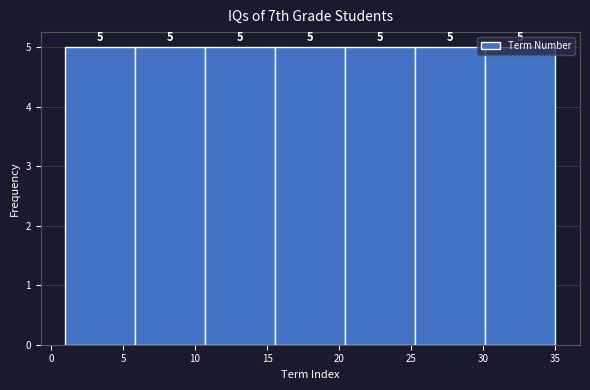

Reading left to right, list every bar in this chart as the range it spans on the x-axis followed by its height. The bar edges are not printed on the chart, so give them approximately, as read against the axis.

1.0 to 6.0: 5
6.0 to 10.5: 5
10.5 to 15.5: 5
15.5 to 20.5: 5
20.5 to 25.5: 5
25.5 to 30.0: 5
30.0 to 35.0: 5